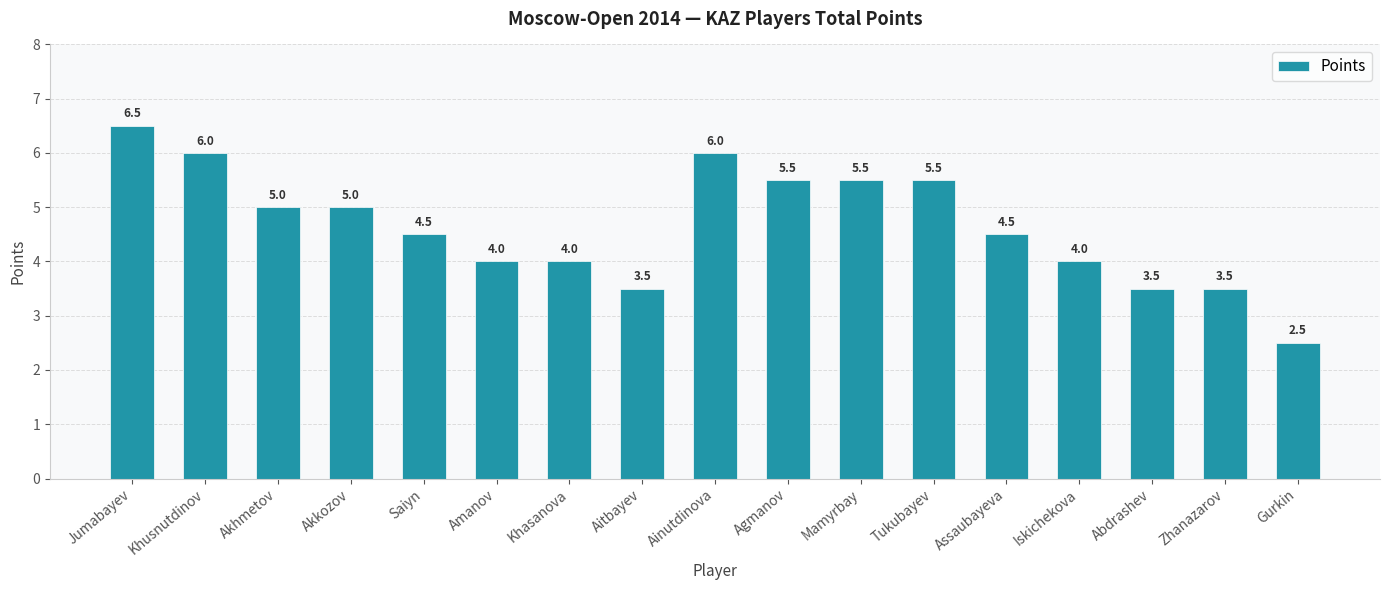

What value does the data have at Khusnutdinov?

6.0